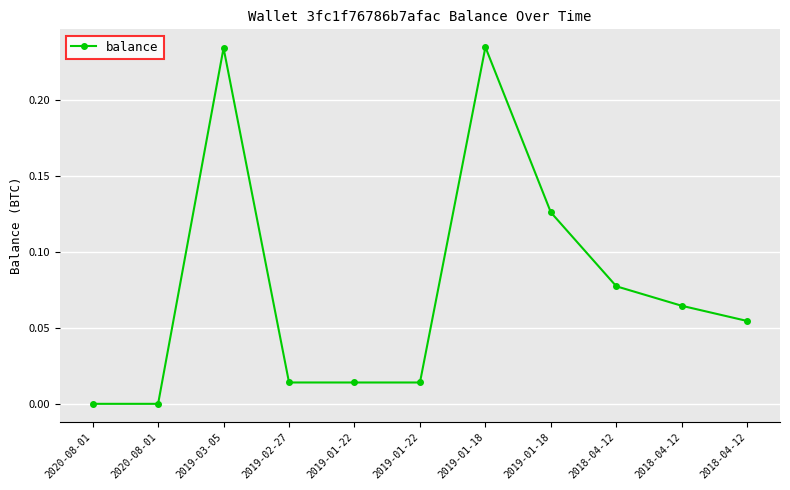

The value at 2020-08-01 is 0.0. True or false?

True